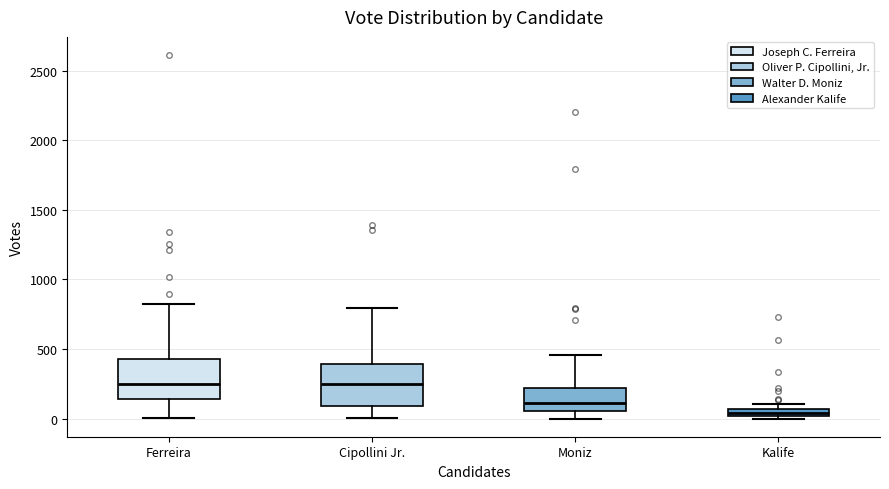

Where is the lower edge of the box for Cipollini Jr. on the y-axis? The values are not printed on the chart, so give them approximately, as read against the axis.

100